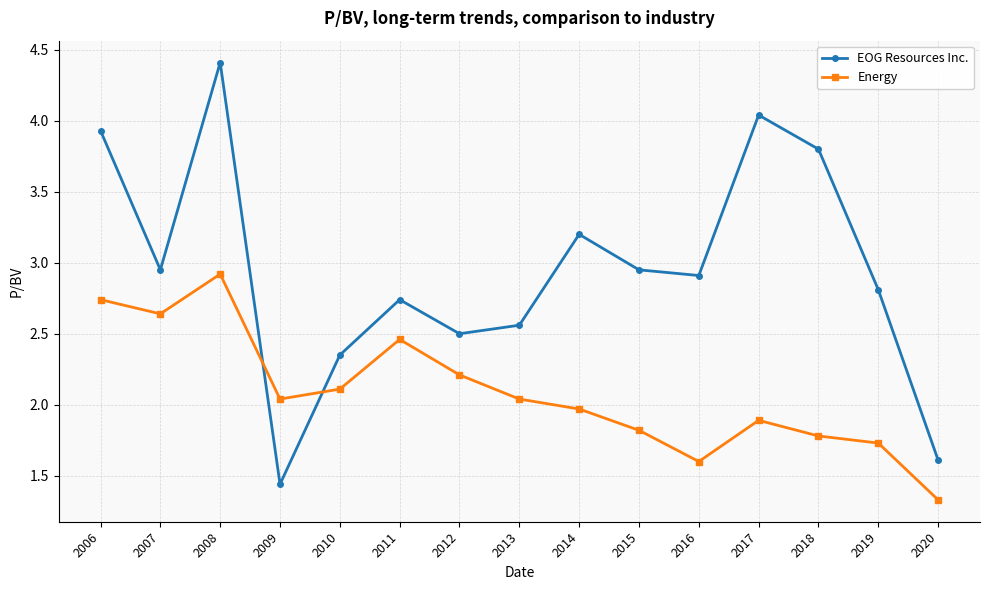

Where do EOG Resources Inc. and Energy first cross each other?

2008 and 2009